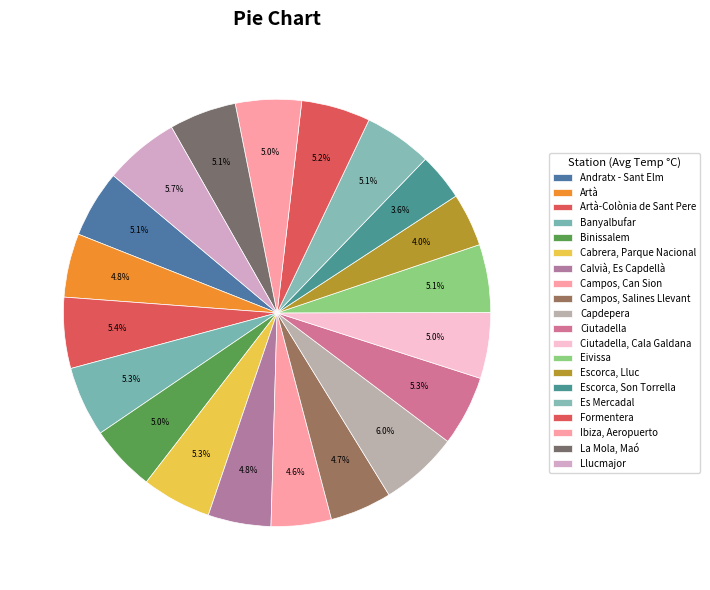

Combined, what portion of the pie is Banyalbufar and Ciutadella?

10.6%